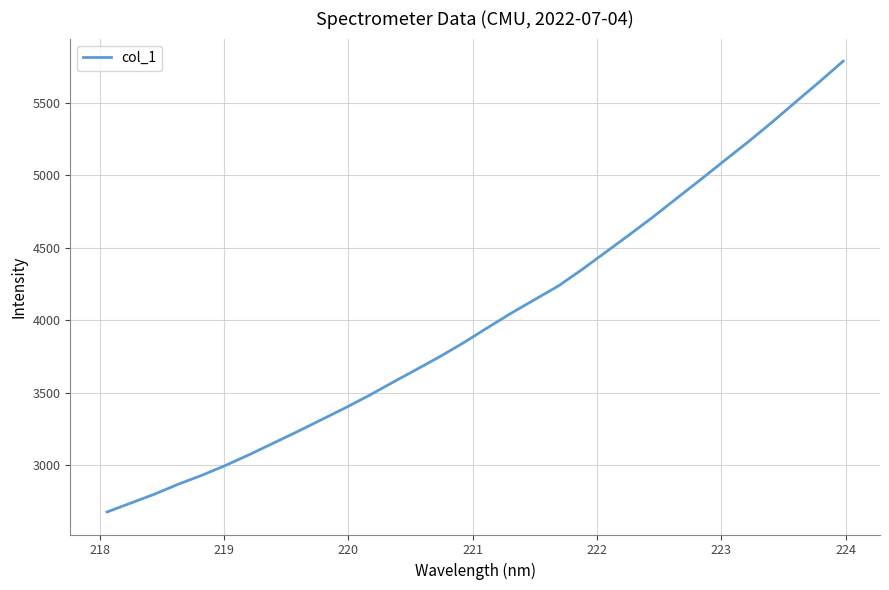

What is the greatest value displayed?

5787.2